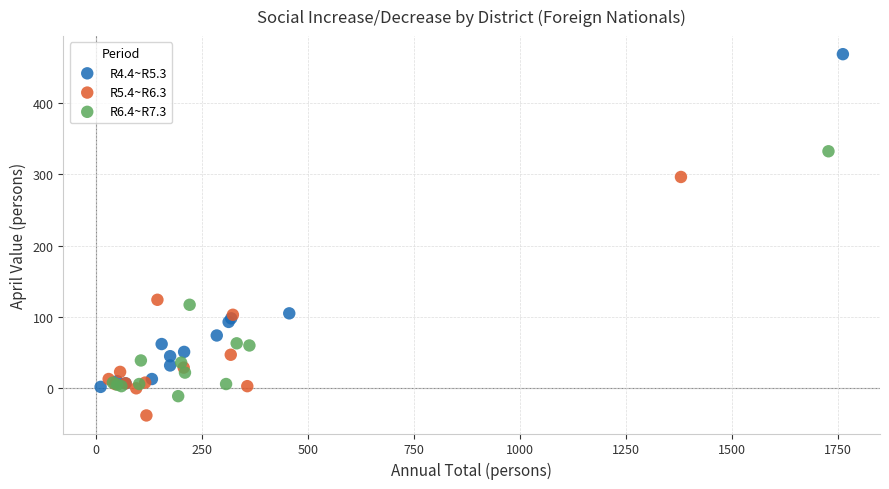

Which series reaches the minimum Y coordinate?

R5.4~R6.3